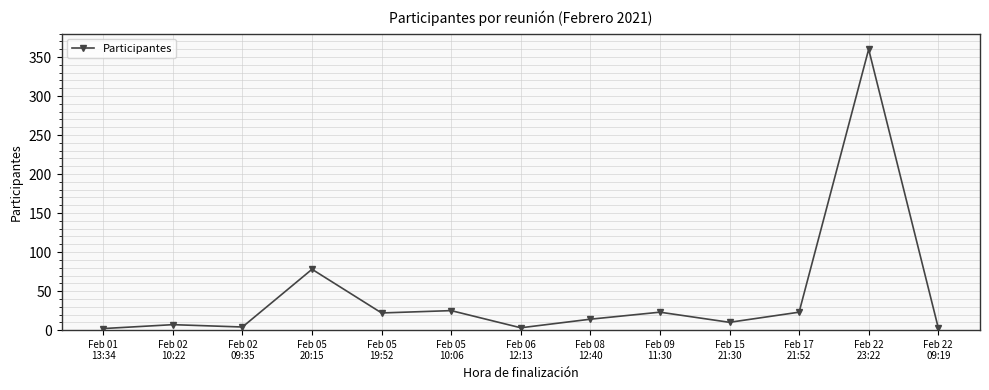

What is the smallest value displayed?

2